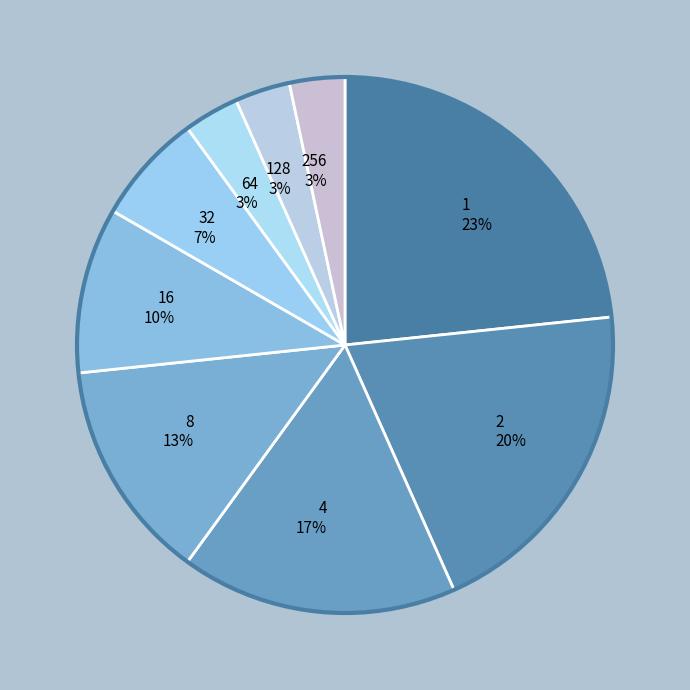

What is the largest slice in the pie chart?

1 23%